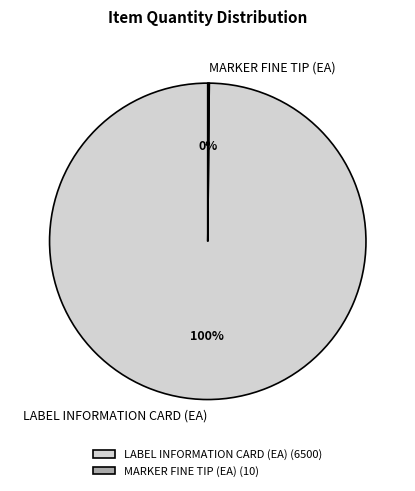

To the nearest percent, what is the difference between the largest and smallest slice percentages?

100%